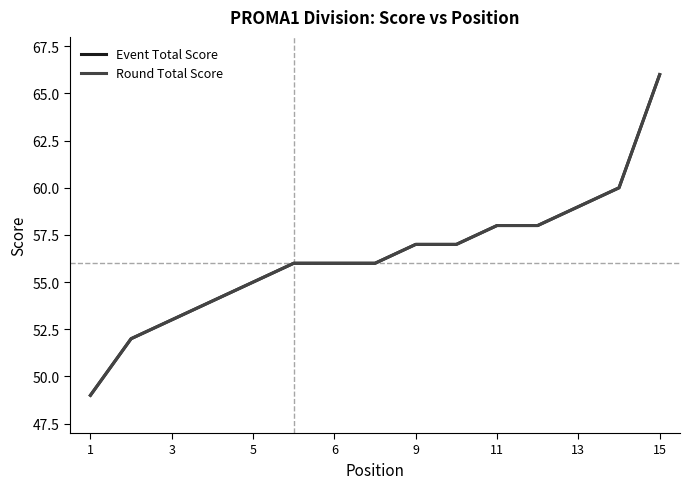

Which series has the widest spread of values?

Event Total Score